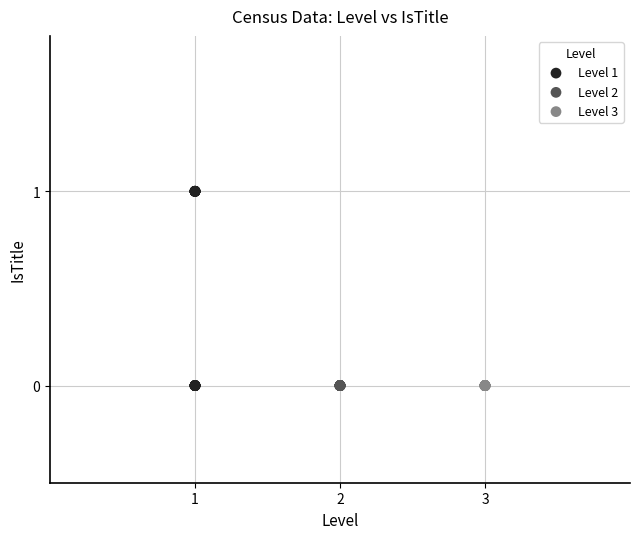

What are all the series names shown in the legend?

Level 1, Level 2, Level 3